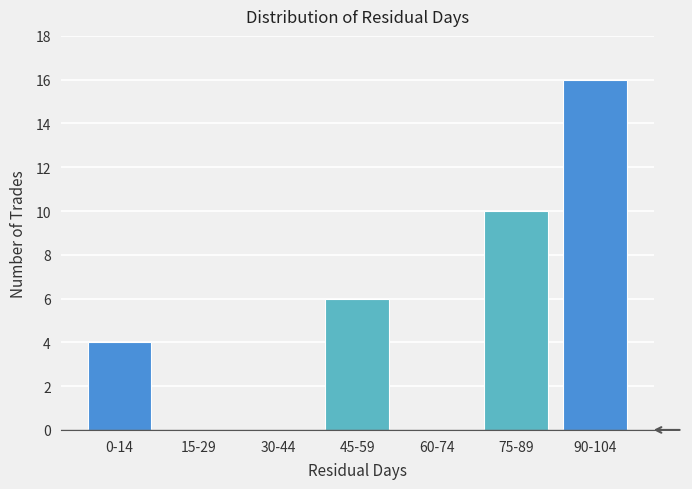

Reading left to right, list all the values displayed in this chart.

0-14=4	15-29=0	30-44=0	45-59=6	60-74=0	75-89=10	90-104=16